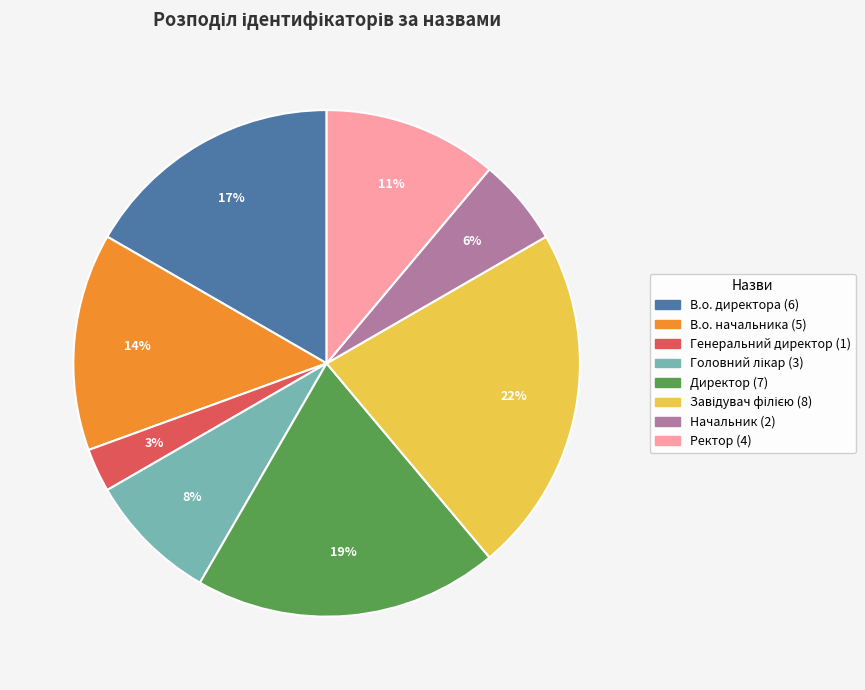

Does any single category account for the majority?

No